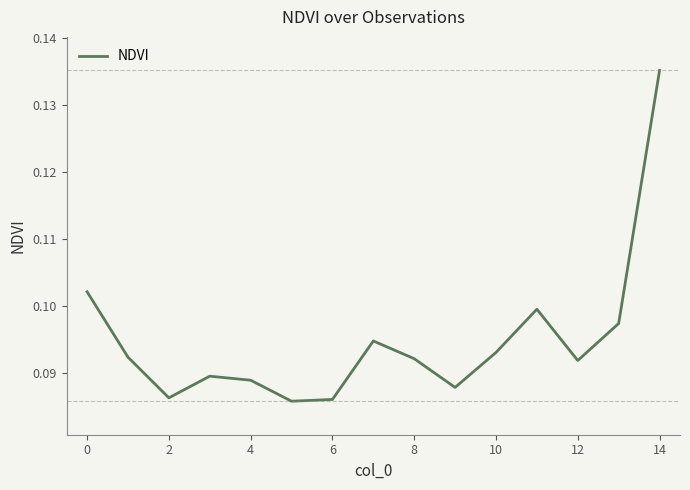

Which category has the highest value across all series?

14